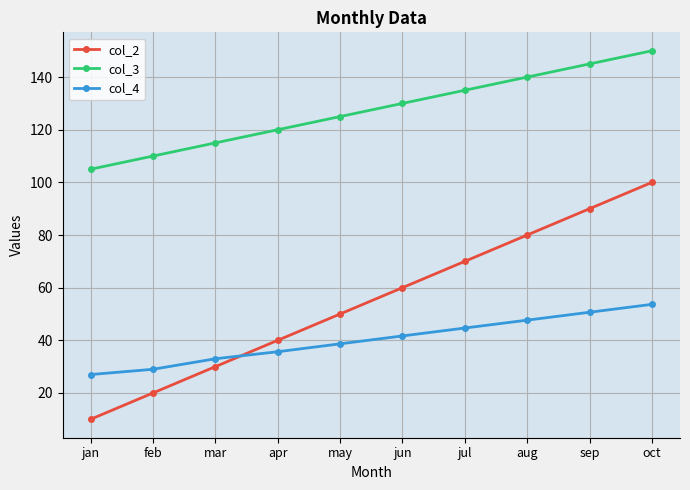

What position from the left is oct?

10